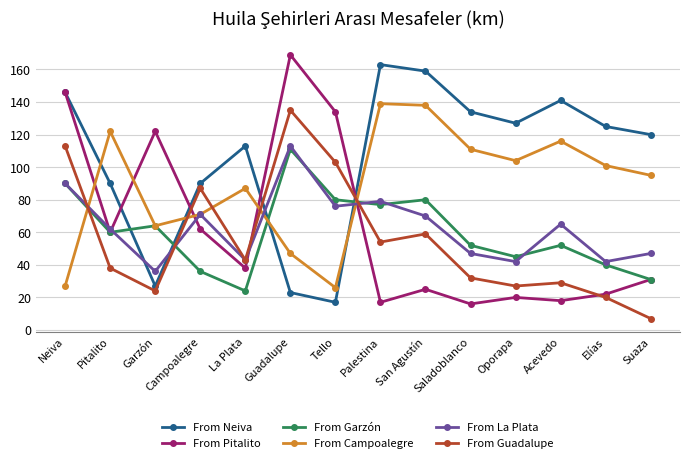

What is the maximum value shown in the chart?

169